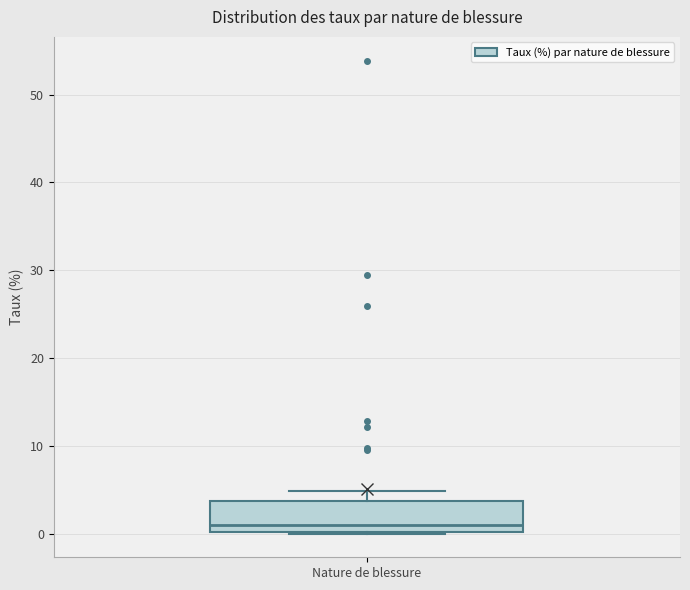

Where is the lower edge of the box for Nature de blessure on the y-axis? The values are not printed on the chart, so give them approximately, as read against the axis.

0